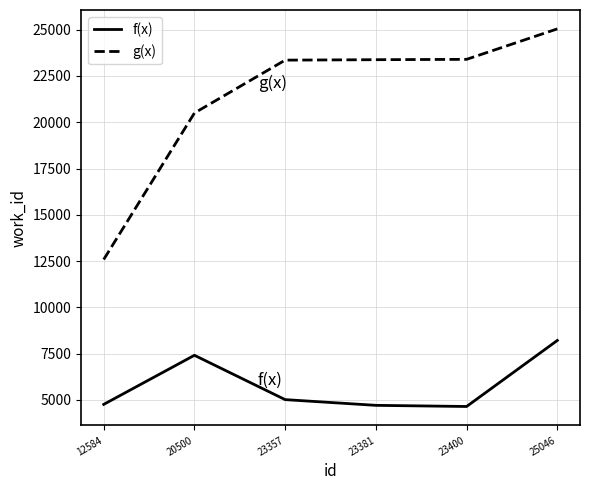

Where is f(x) nearest to the value 6424?

20500